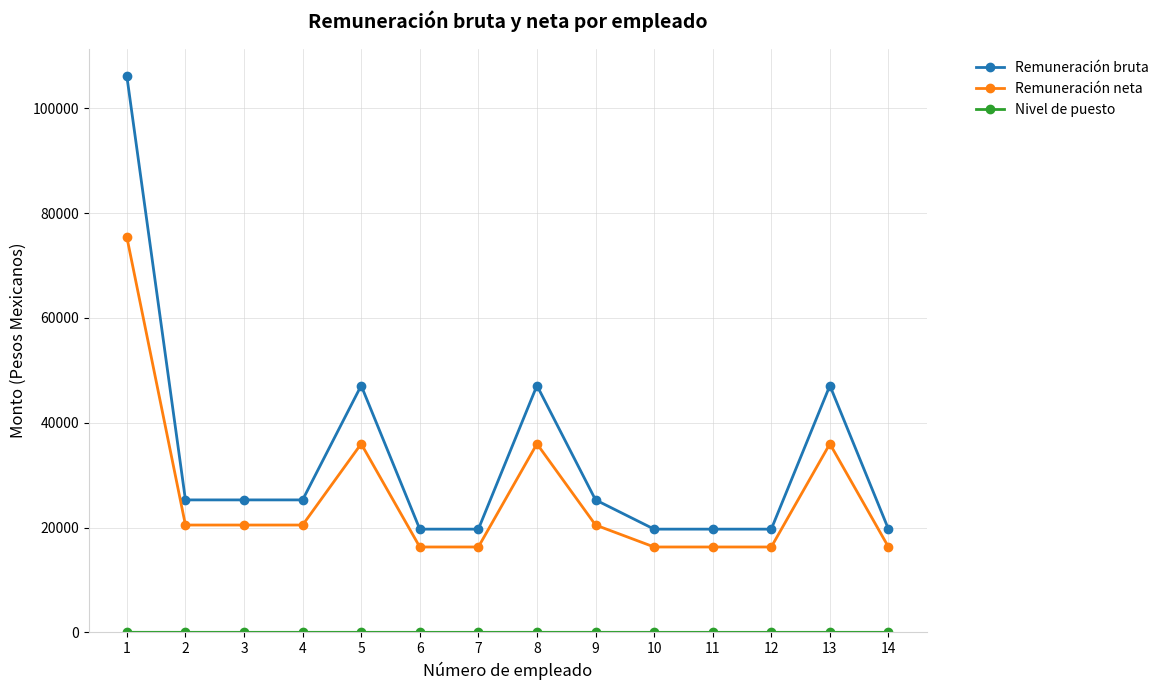

What is the highest value of the Remuneración neta series?

75408.6